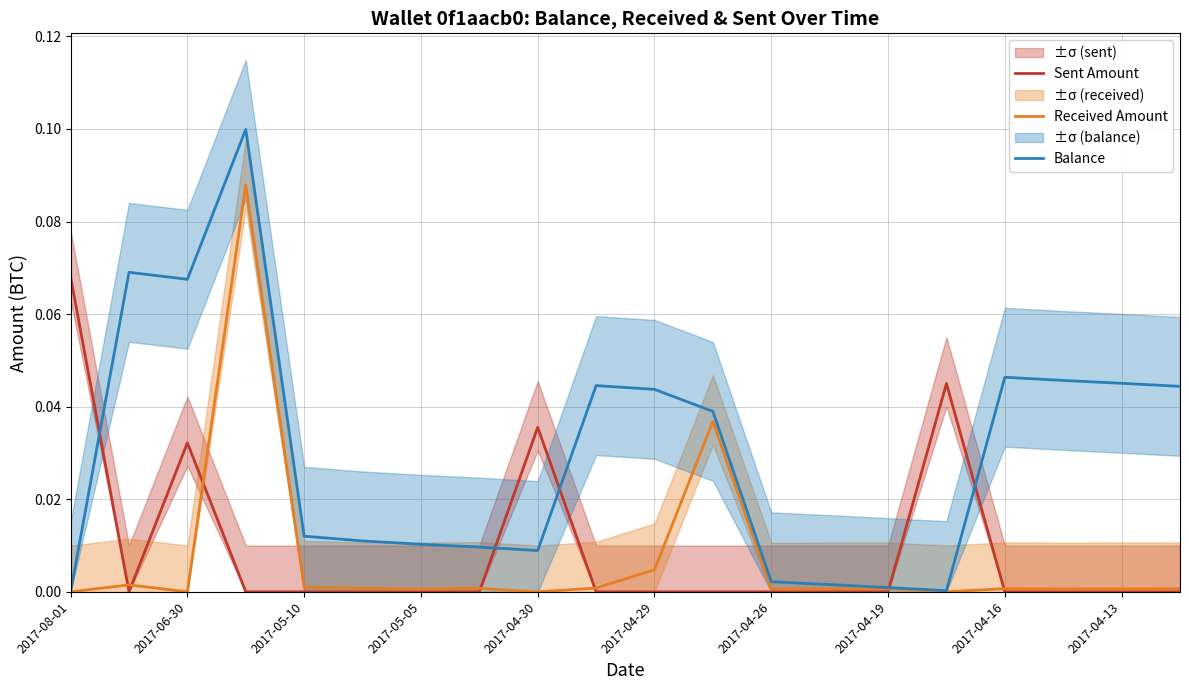

Does the chart have visible grid lines?

Yes